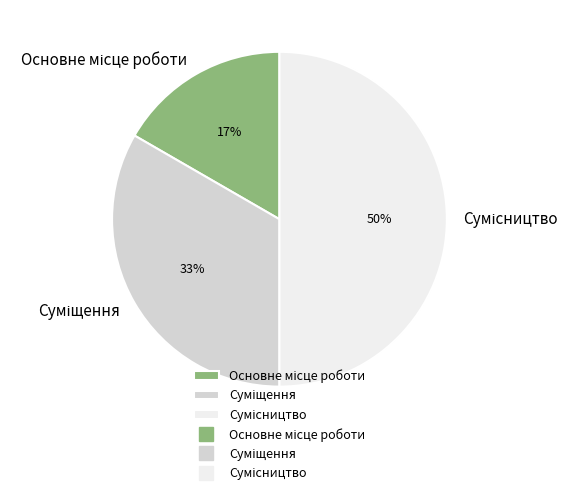

To the nearest percent, what is the difference between the largest and smallest slice percentages?

33%